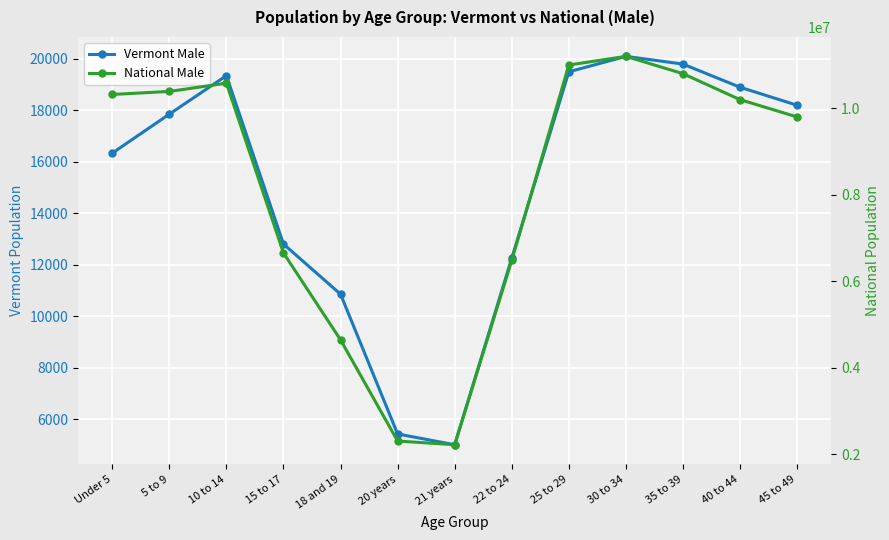

How many interior local valleys does the National Male series have?

1